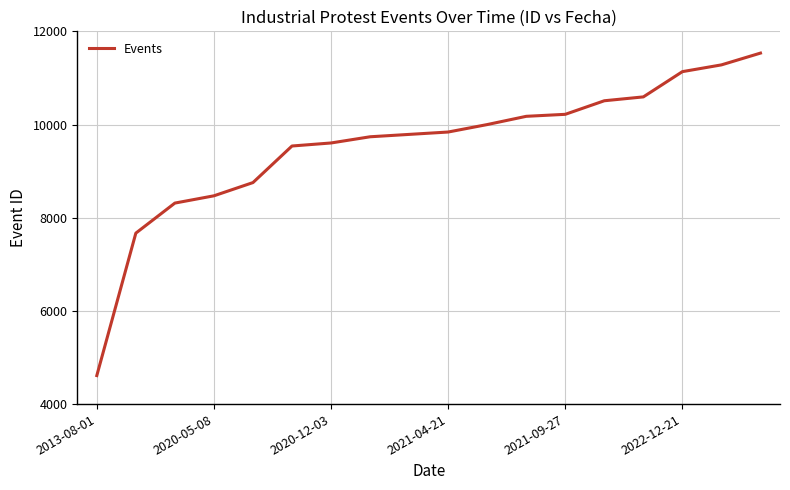

How many values are below 9839?

9